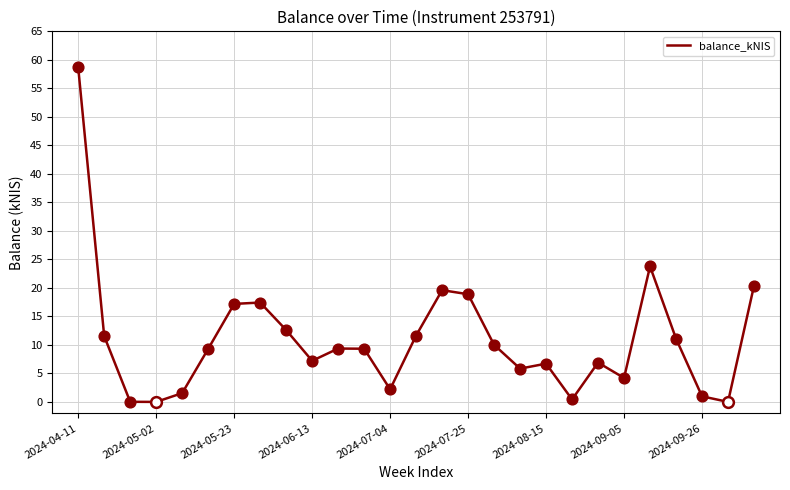

What is the difference between the maximum and minimum values?

58.7